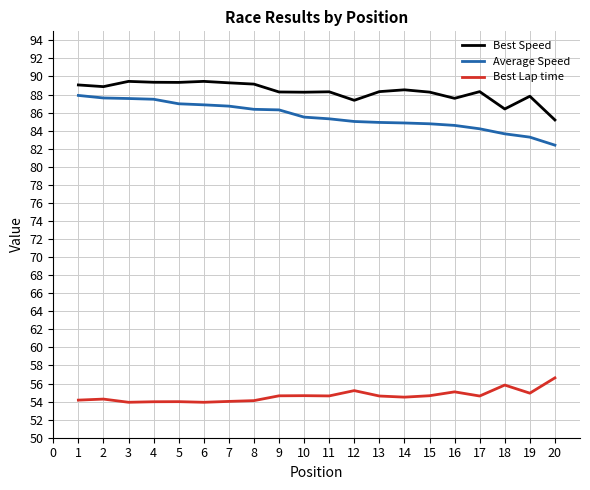

At how many categories does at least one series exceed 73?

20